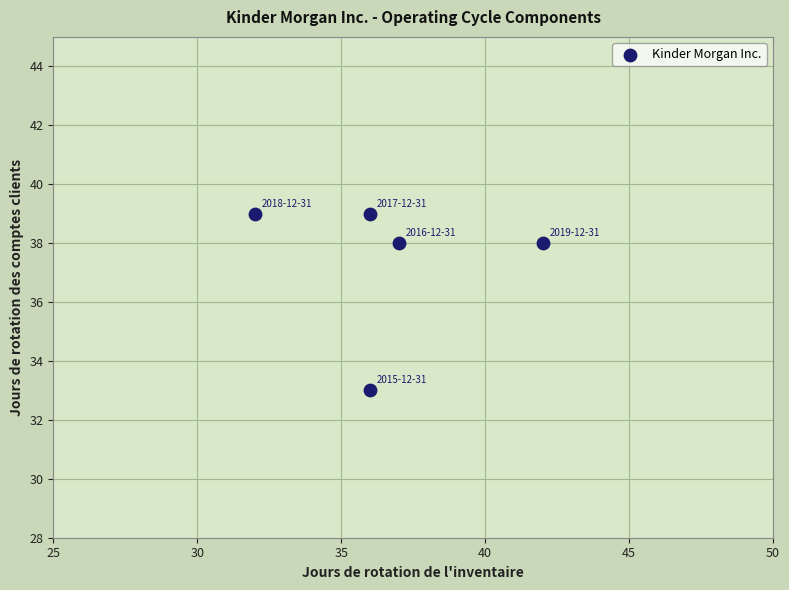

What is the range of Y values (max minus min)?

6